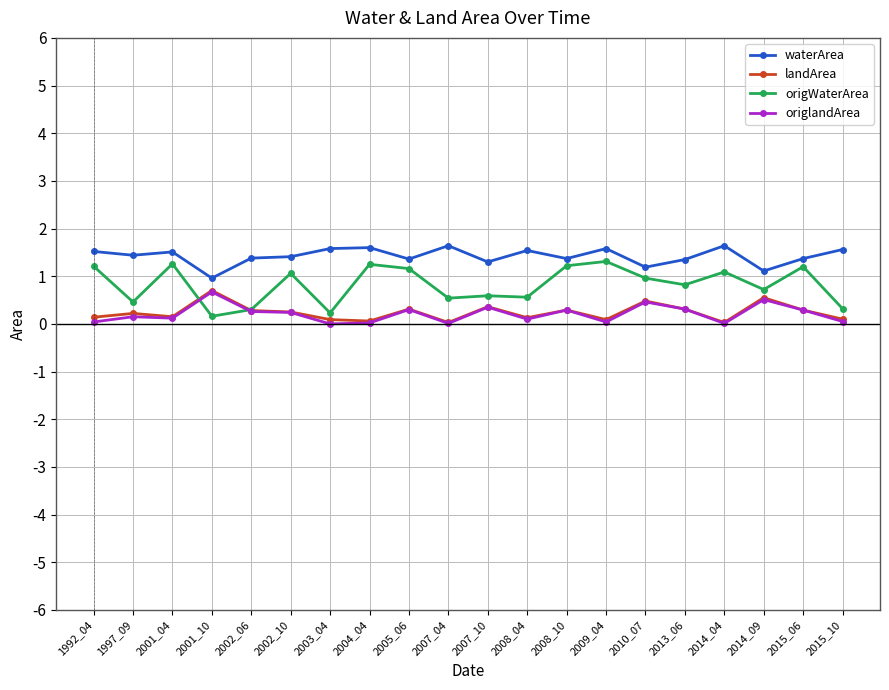

What is the value of the landArea point at the 7th from the left?

0.1